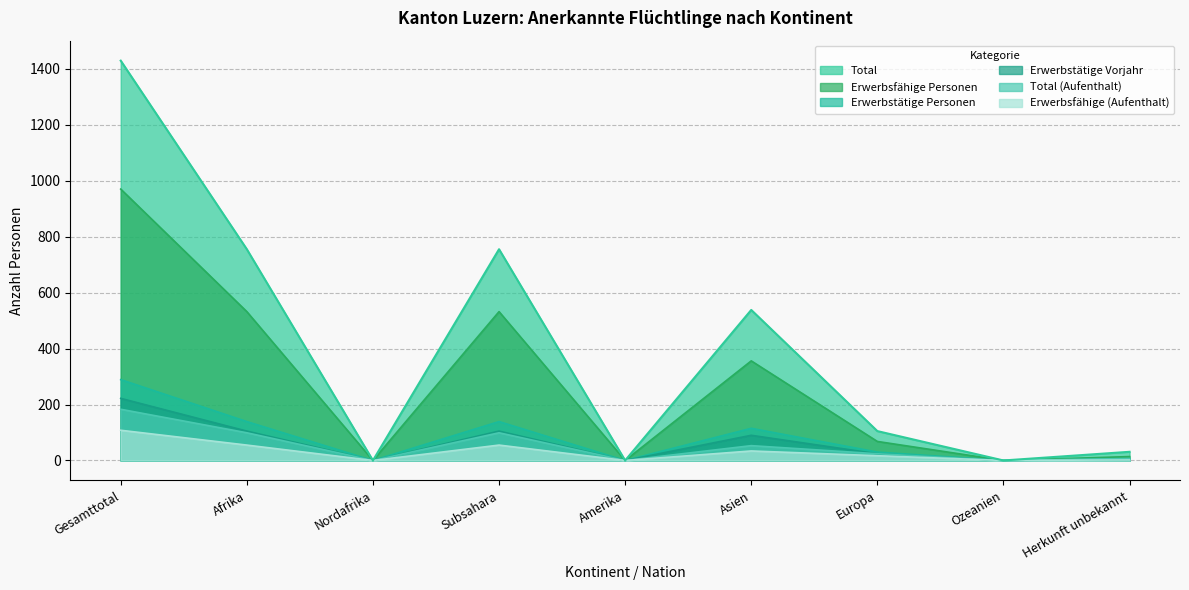

True or false: Total (Aufenthalt) has a value of 141 at Subsahara.

False